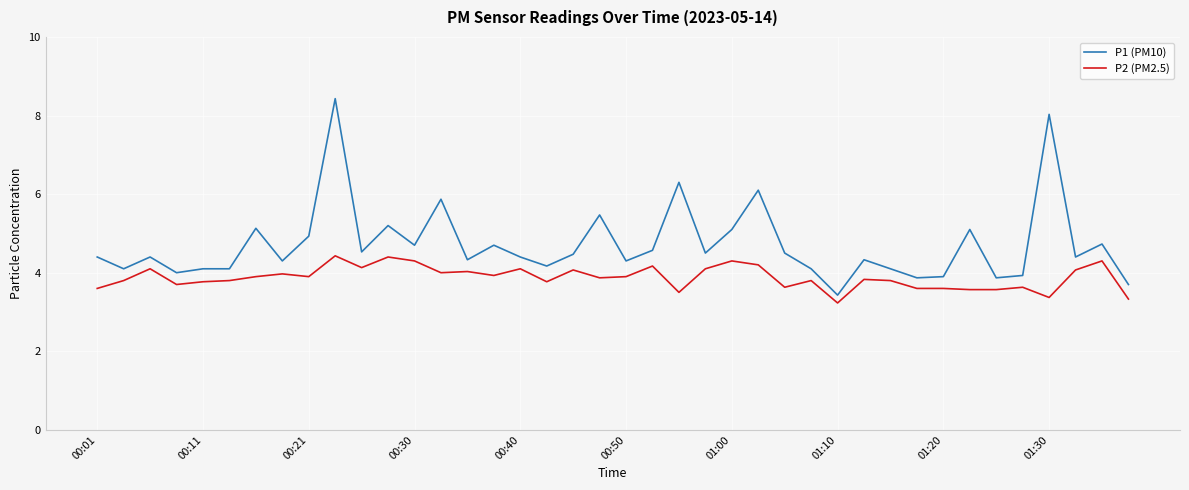

What is the difference between the maximum and minimum values in the P2 (PM2.5) series?

1.2